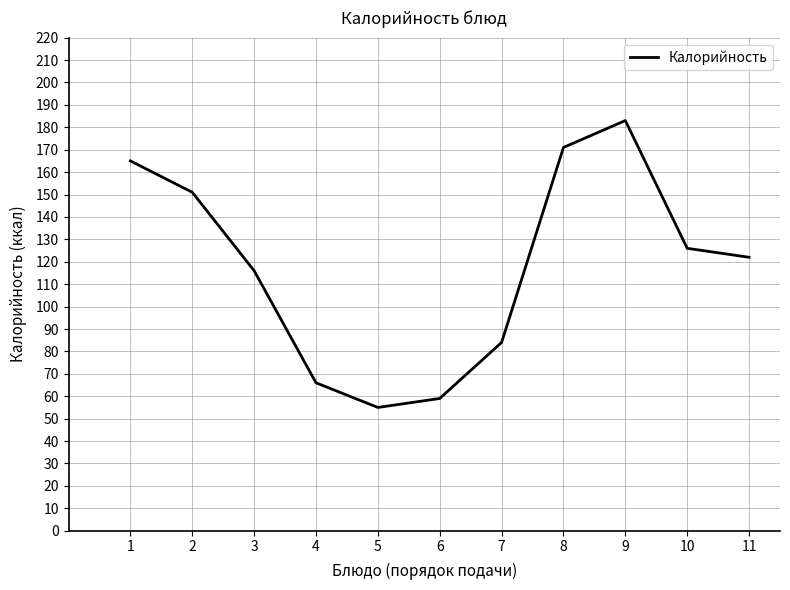

List the labels in order of value, smallest first.

5, 6, 4, 7, 3, 11, 10, 2, 1, 8, 9